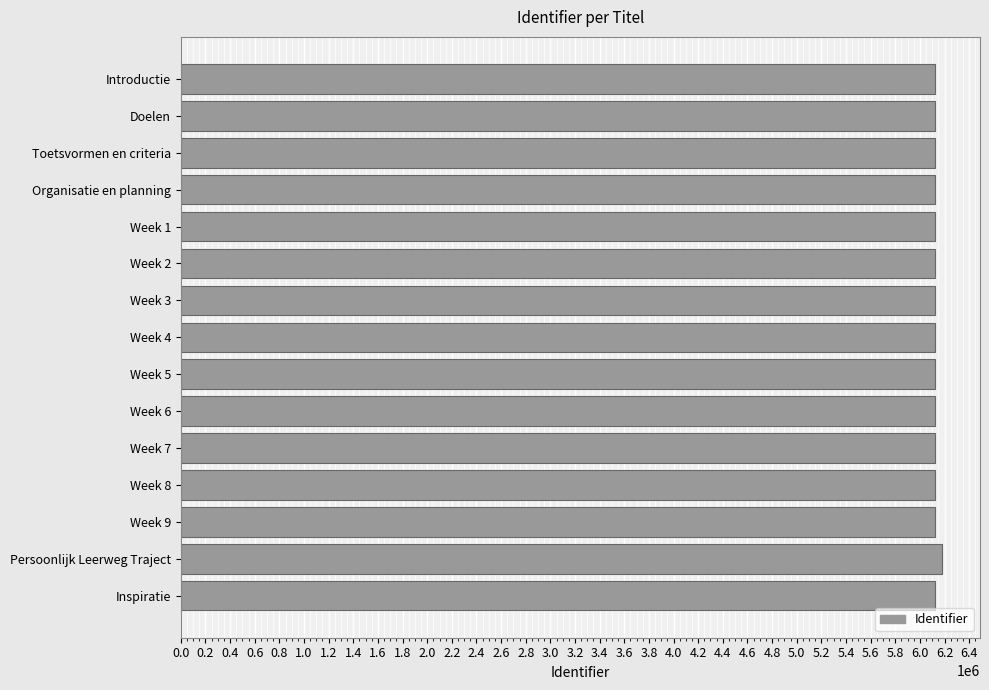

The chart shows a value of 1503838 at Toetsvormen en criteria. True or false?

False